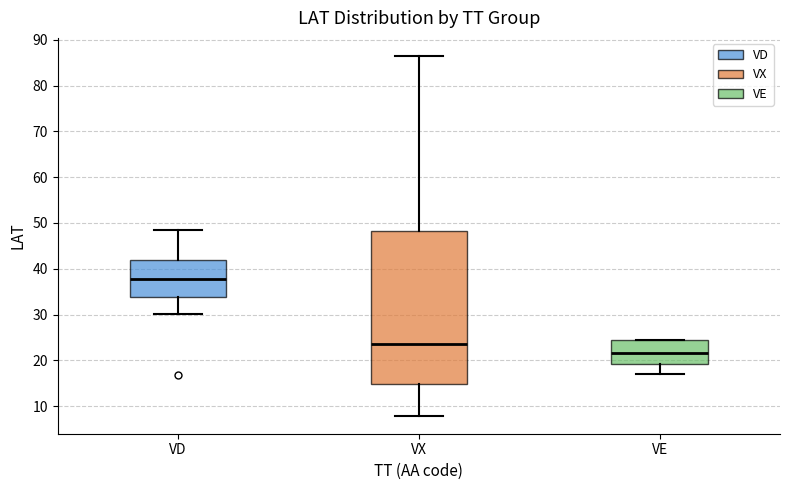

Where is the upper edge of the box for VX on the y-axis? The values are not printed on the chart, so give them approximately, as read against the axis.

48